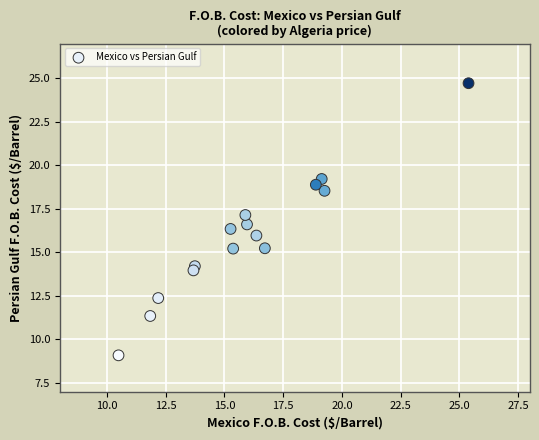

What is the range of X values (max minus min)?

14.9